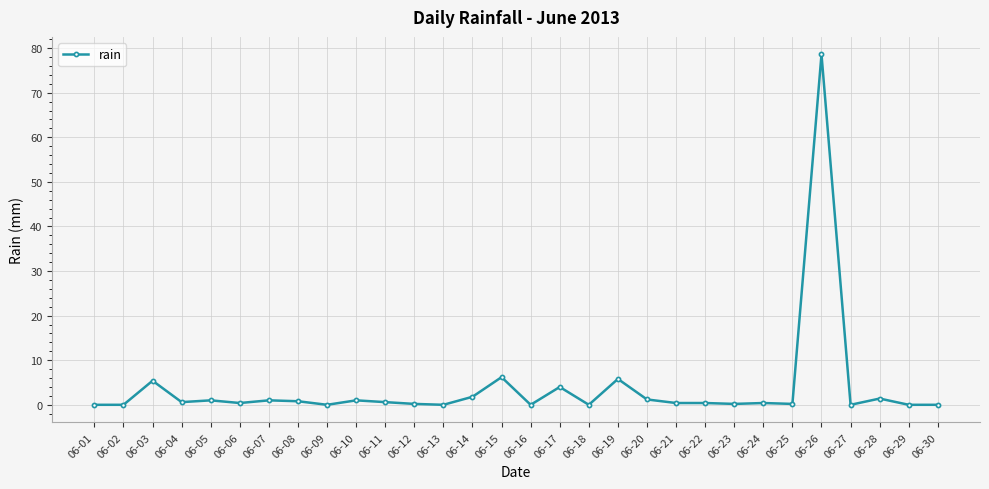

What is the greatest value displayed?

78.6